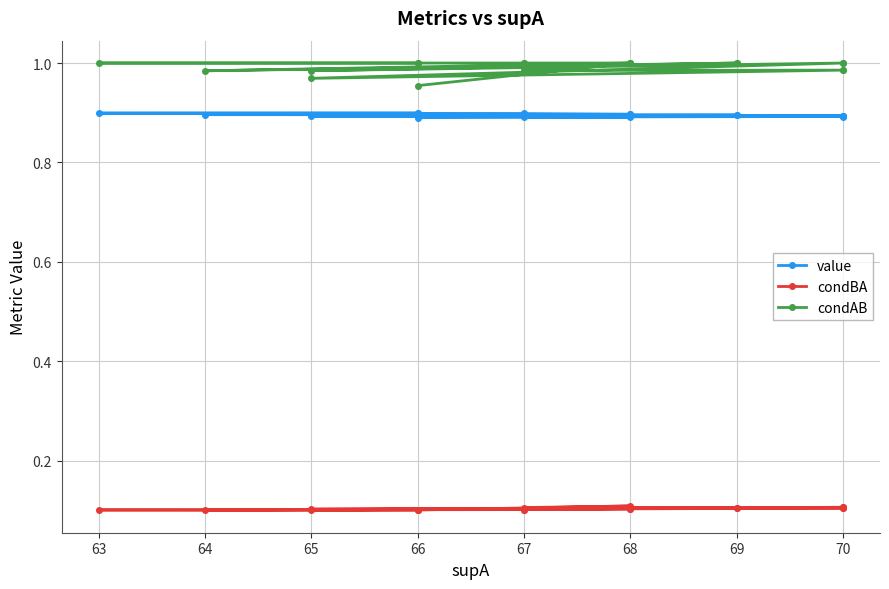

True or false: value and condBA cross at least once.

False